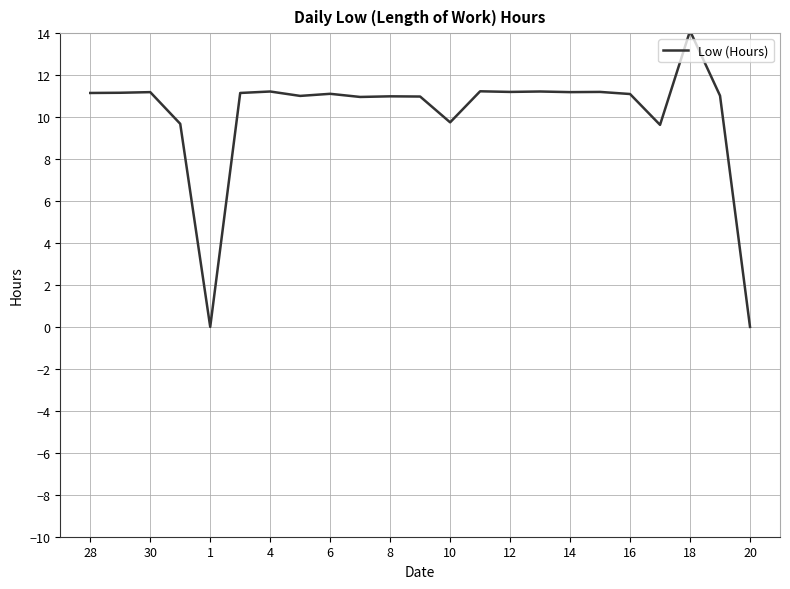

What is the maximum value shown in the chart?

14.1